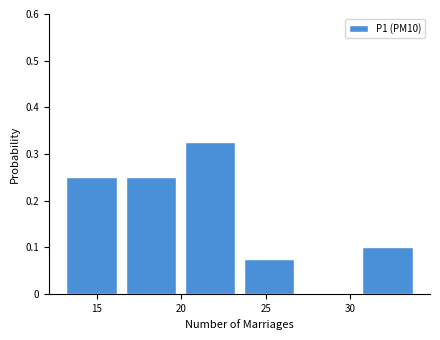

Which range on the x-axis has the tallest bar?

20.0 to 23.5